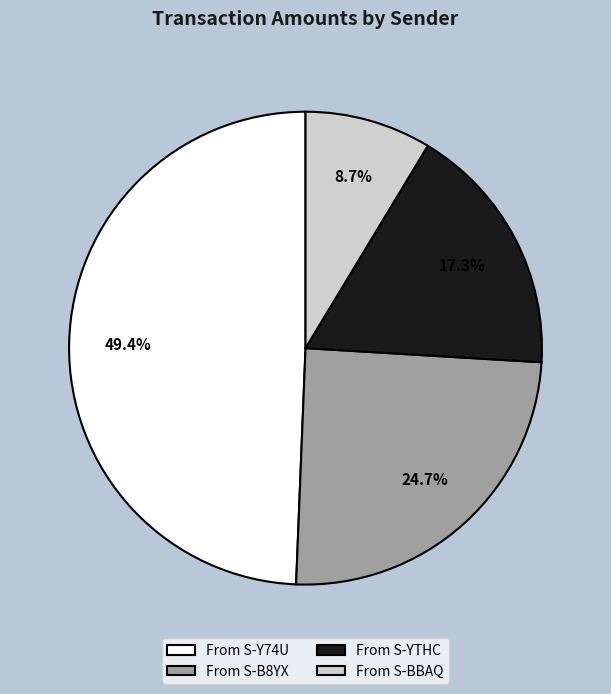

To the nearest percent, what is the difference between the largest and smallest slice percentages?

41%